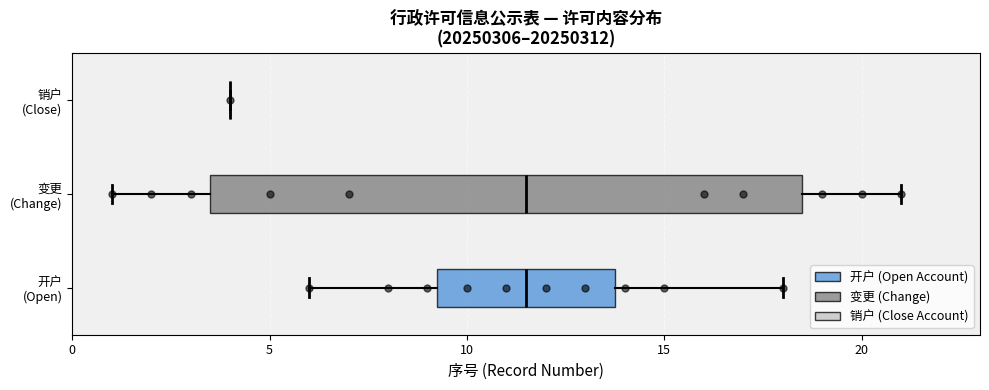

Where does the median line of the box for 变更 (Change) sit on the x-axis? The values are not printed on the chart, so give them approximately, as read against the axis.

11.5